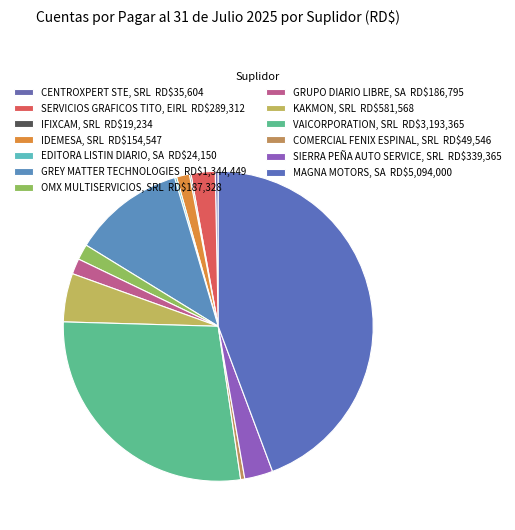

To the nearest percent, what percentage of the pie is KAKMON, SRL?

5%